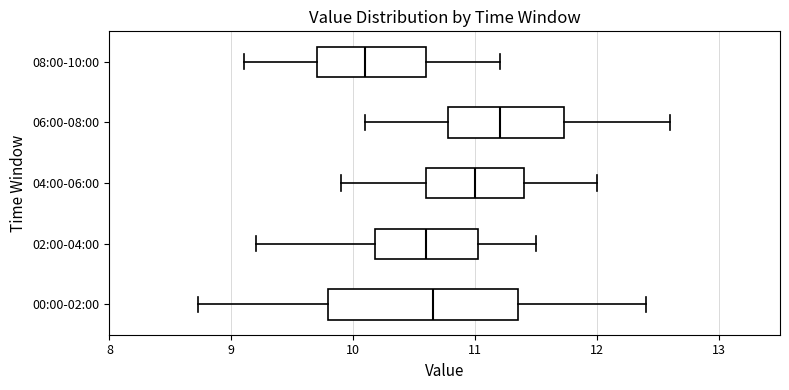

Reading bottom to top, transcribe this box plot: for each box, give where its median line is, the range the box spans, and where its two whiskers end, as read against the x-axis. The values are not printed on the chart, so give them approximately, as read against the axis.

00:00-02:00: median 10.7, box 9.8 to 11.4, whiskers 8.7 to 12.4
02:00-04:00: median 10.6, box 10.2 to 11.0, whiskers 9.2 to 11.5
04:00-06:00: median 11.0, box 10.6 to 11.4, whiskers 9.9 to 12.0
06:00-08:00: median 11.2, box 10.8 to 11.7, whiskers 10.1 to 12.6
08:00-10:00: median 10.1, box 9.7 to 10.6, whiskers 9.1 to 11.2